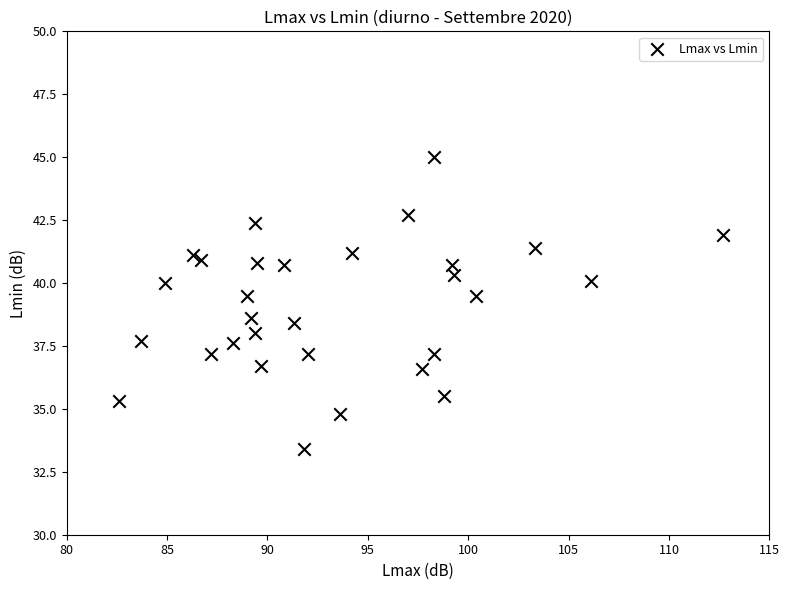

What is the range of X values (max minus min)?

30.1